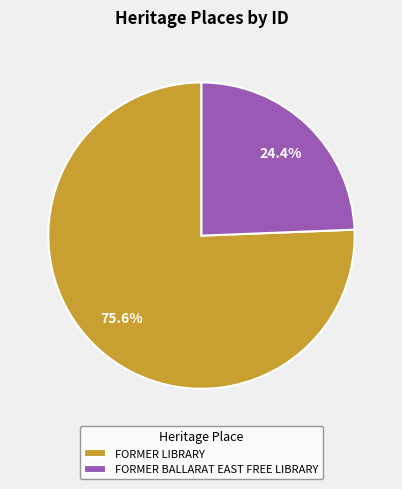

Which slice is the smallest?

FORMER BALLARAT EAST FREE LIBRARY